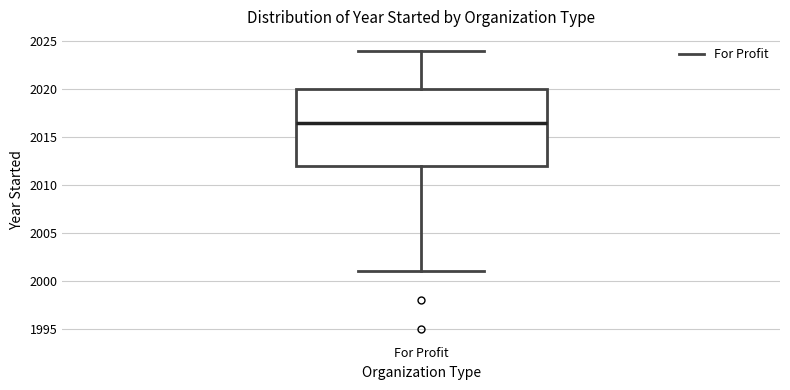

Read this box plot against the y-axis: the position of the median line, the range covered by the box, and the ends of both whiskers. The values are not printed on the chart, so give them approximately, as read against the axis.

median 2016.5, box 2012.0 to 2020.0, whiskers 2001.0 to 2024.0